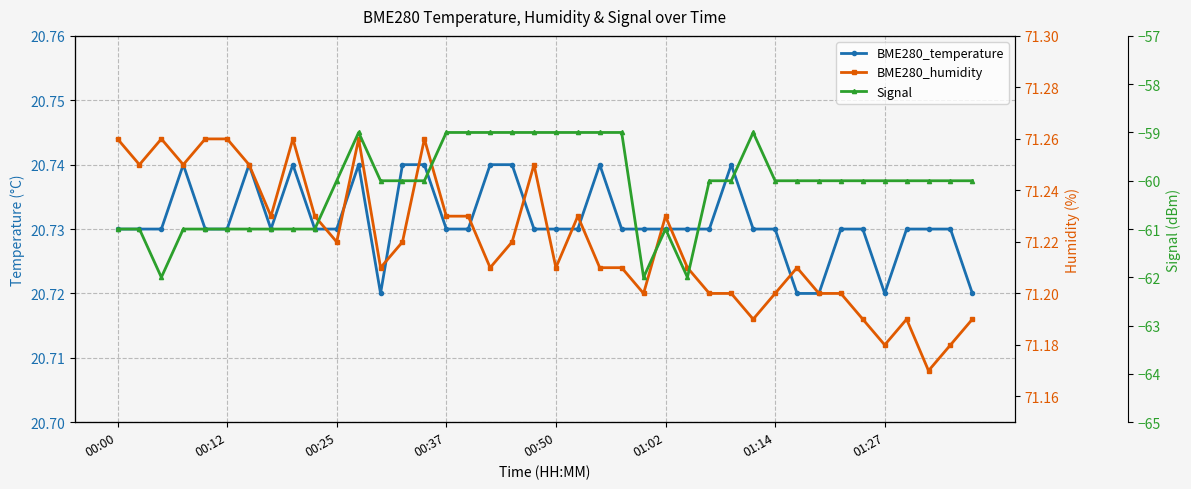

The value of BME280_temperature at 39 is 20.7. True or false?

True